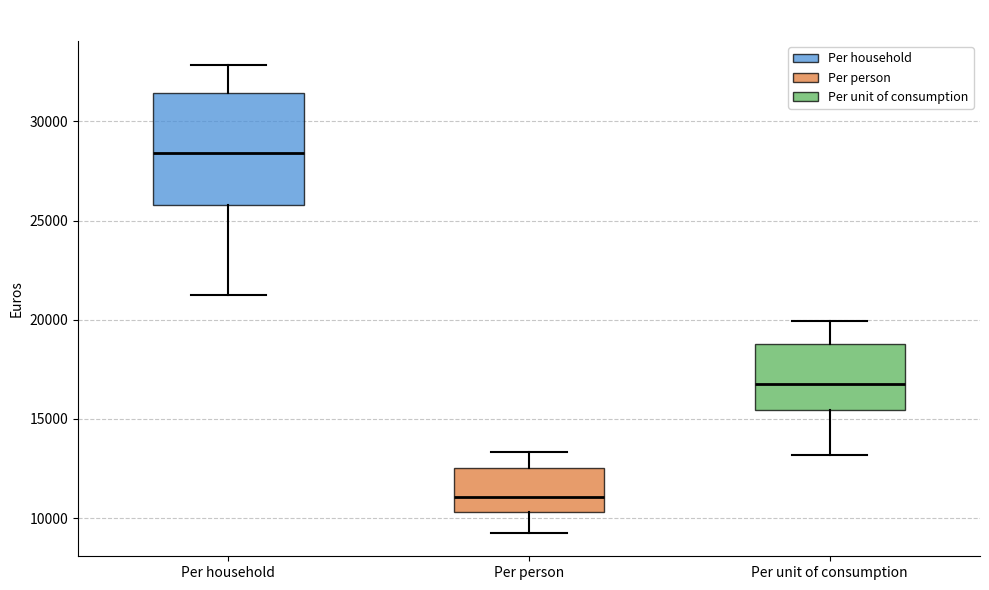

Comparing the boxes themselves (not the whiskers), which one is the tallest?

Per household